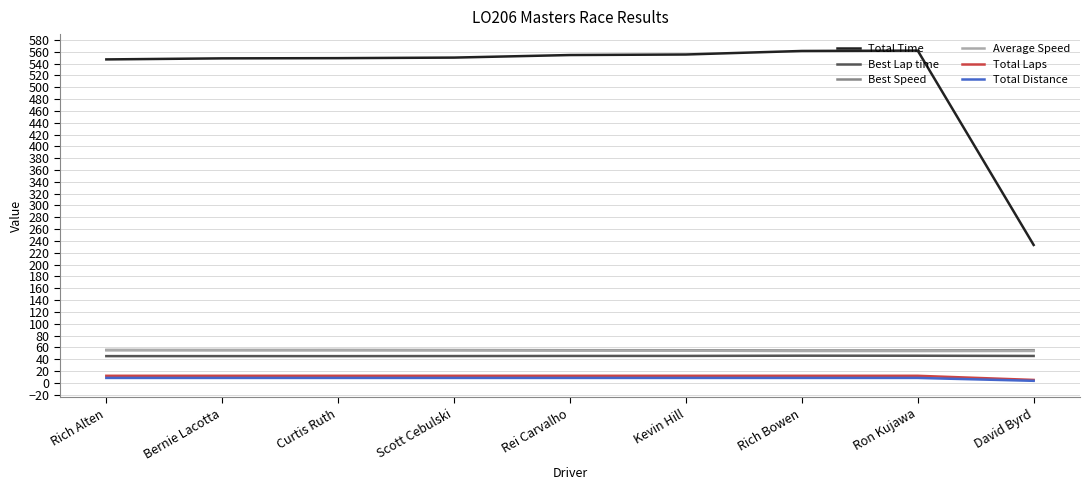

True or false: Total Laps and Best Speed cross at least once.

False